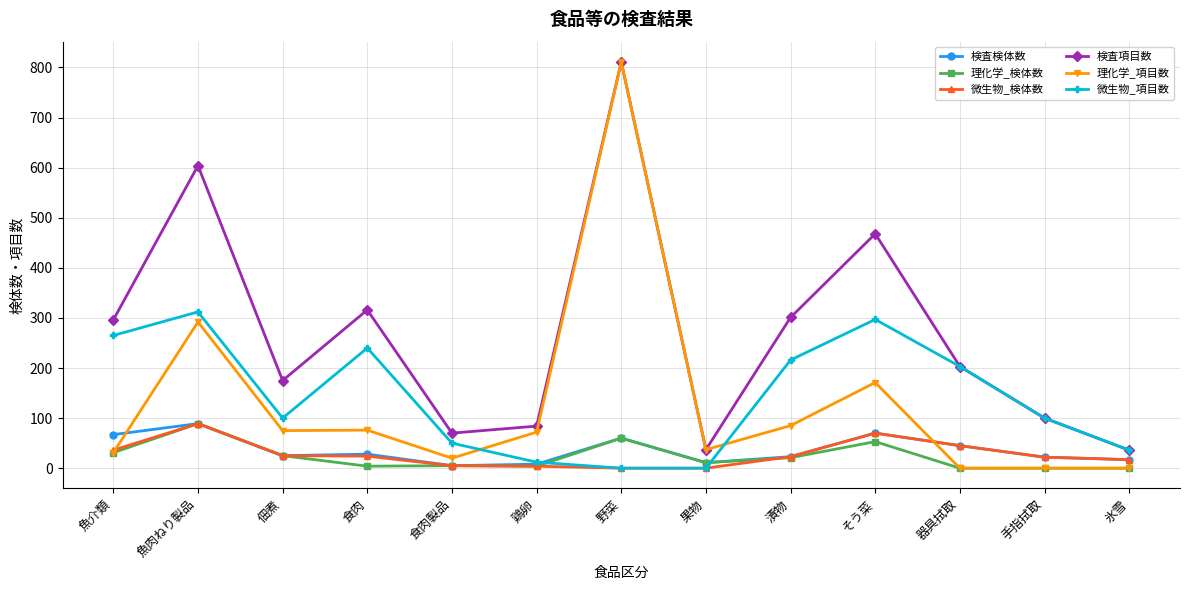

What is the difference between the 検査項目数 values at 手指拭取 and 野菜?

711